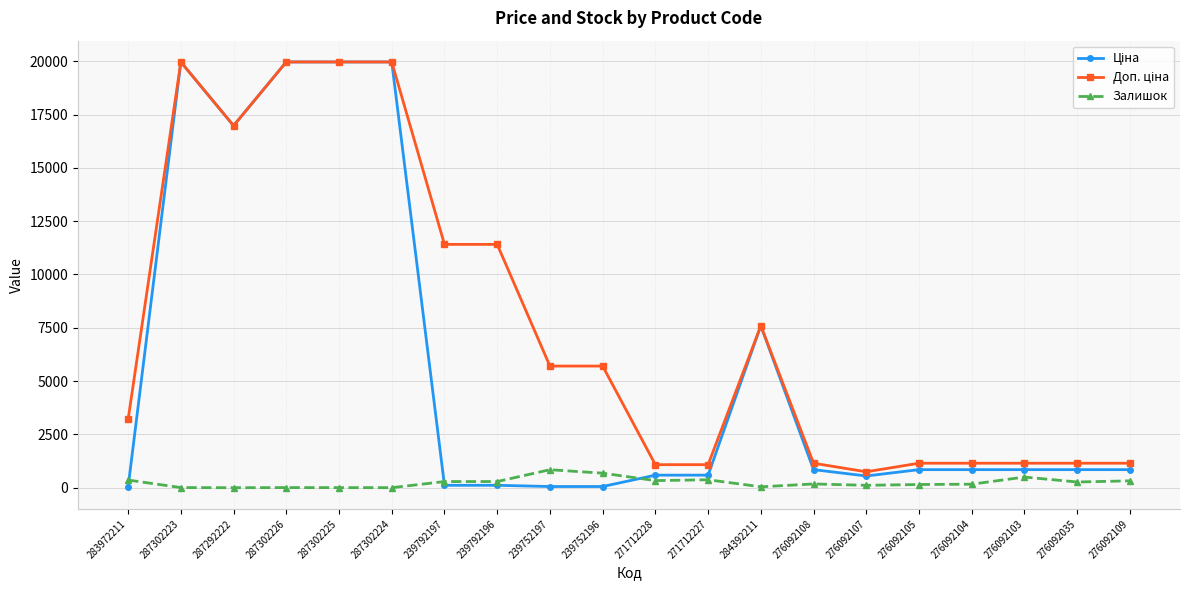

The Залишок series shows 44.0 at 284392211. True or false?

True